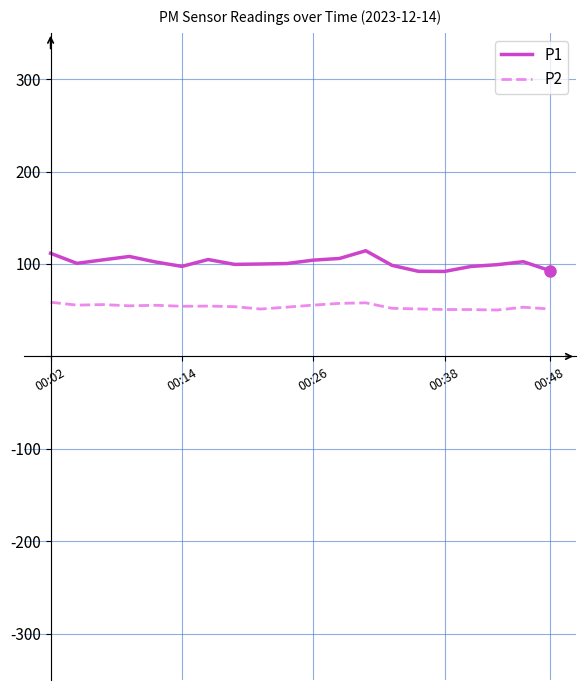

Which series has the largest range (max minus min)?

P1